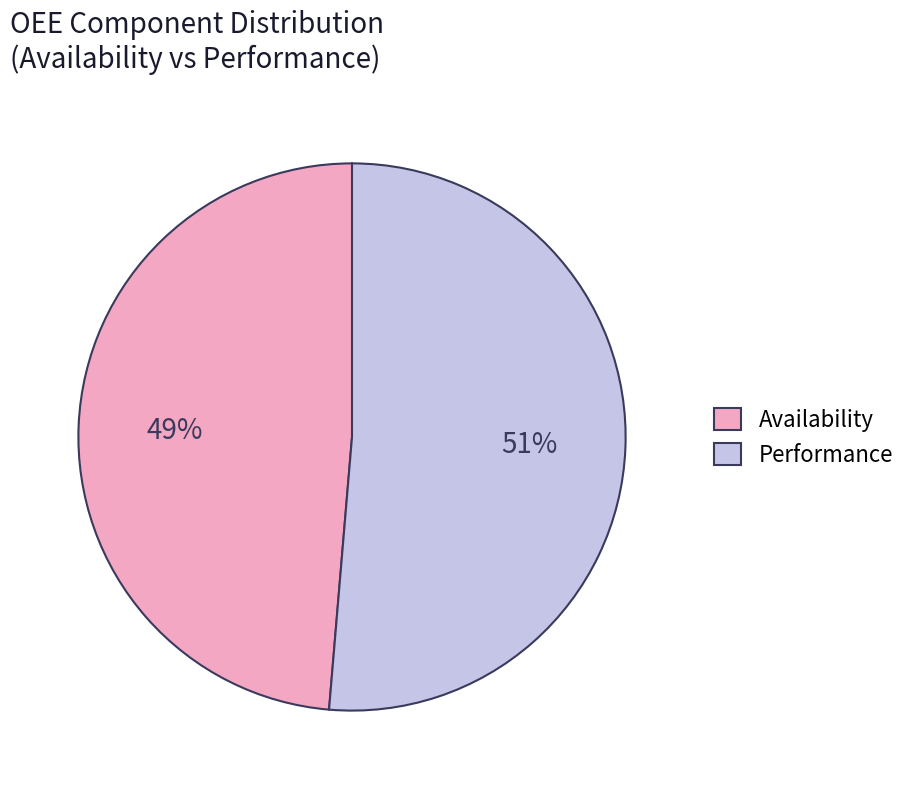

How many slices are in this pie chart?

2